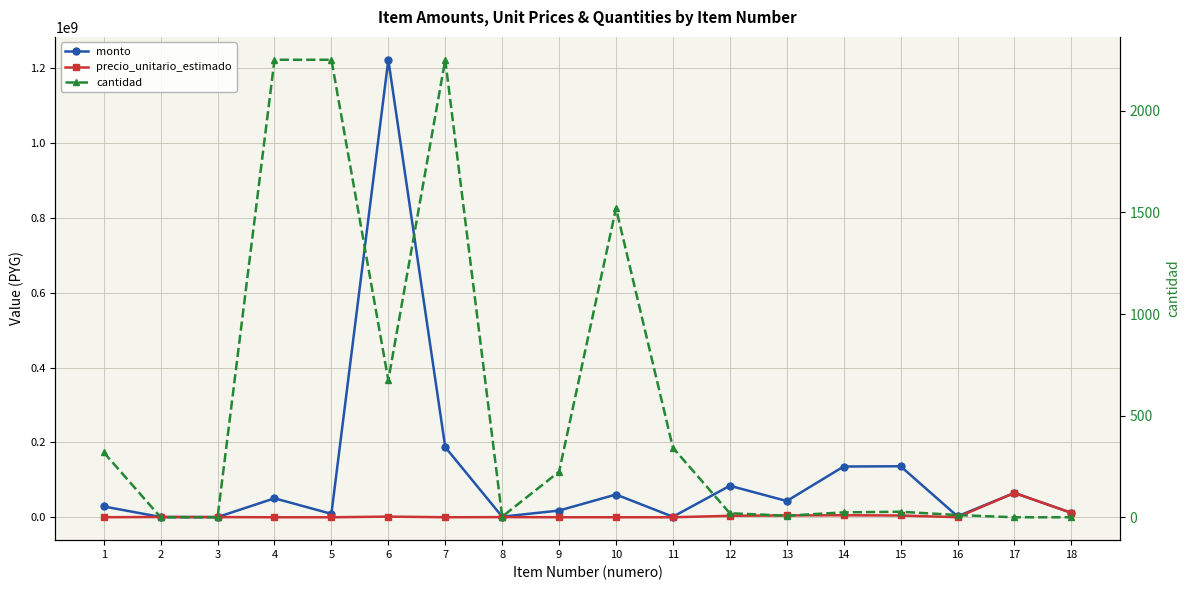

At which label does cantidad reach its minimum?

2